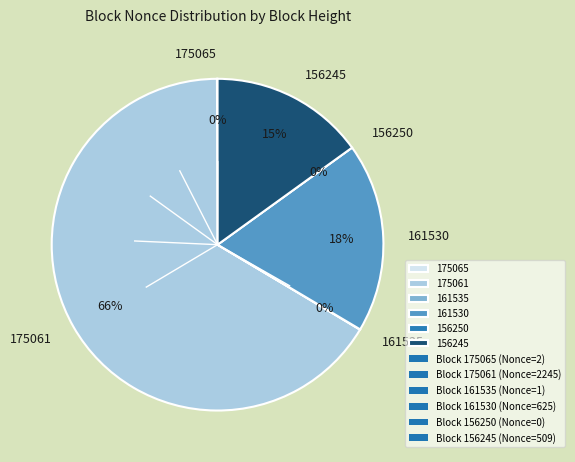

Count the number of slices in the pie.

6